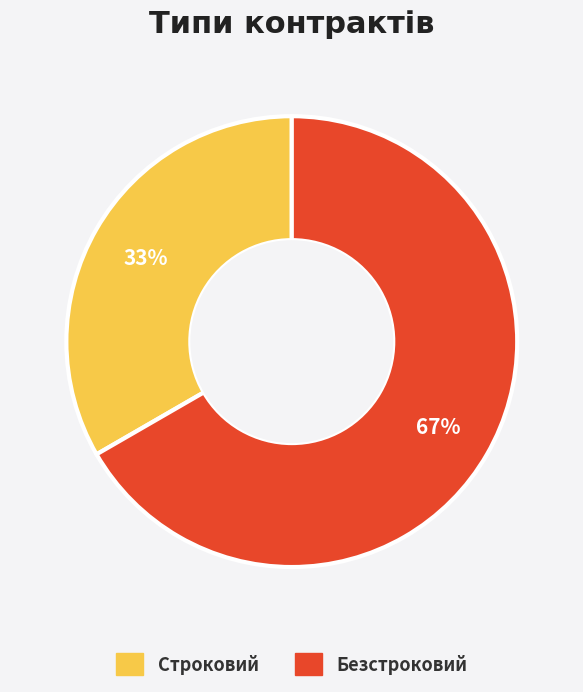

The Безстроковий slice represents 67% of the pie. True or false?

True